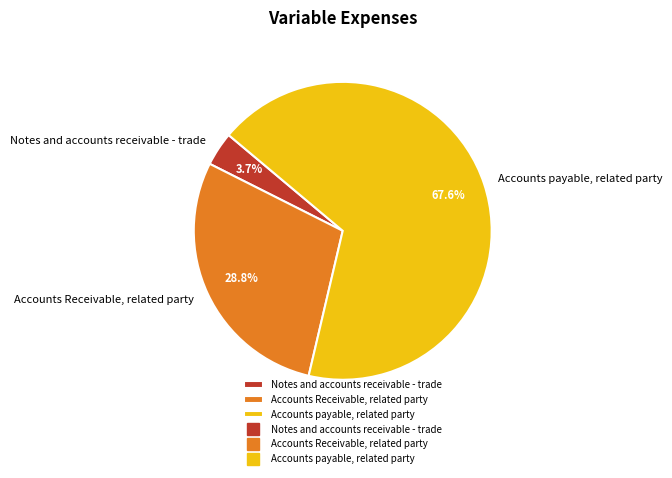

Is Accounts payable, related party the majority of the pie?

Yes